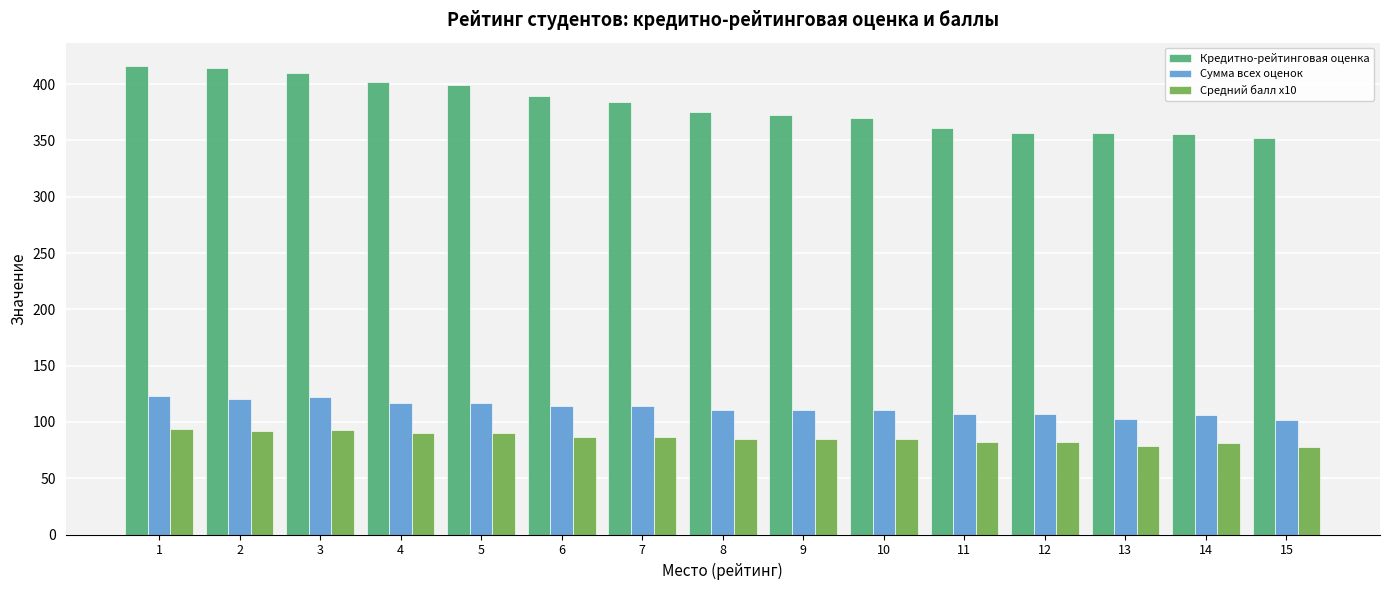

Does the chart contain stacked bars?

No